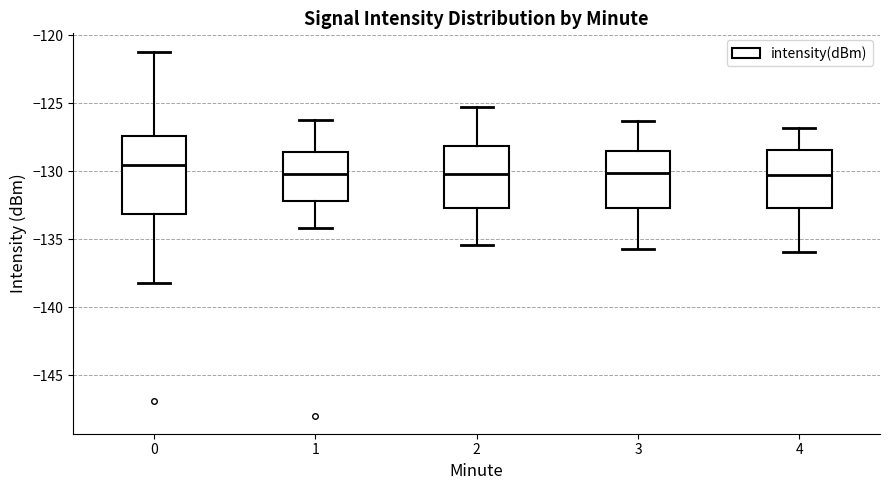

Reading left to right, transcribe this box plot: for each box, give where its median line is, the range the box spans, and where its two whiskers end, as read against the y-axis. The values are not printed on the chart, so give them approximately, as read against the axis.

0: median -129.5, box -133.0 to -127.5, whiskers -138.0 to -121.0
1: median -130.0, box -132.0 to -128.5, whiskers -134.0 to -126.0
2: median -130.0, box -132.5 to -128.0, whiskers -135.5 to -125.5
3: median -130.0, box -132.5 to -128.5, whiskers -135.5 to -126.5
4: median -130.0, box -132.5 to -128.5, whiskers -136.0 to -127.0